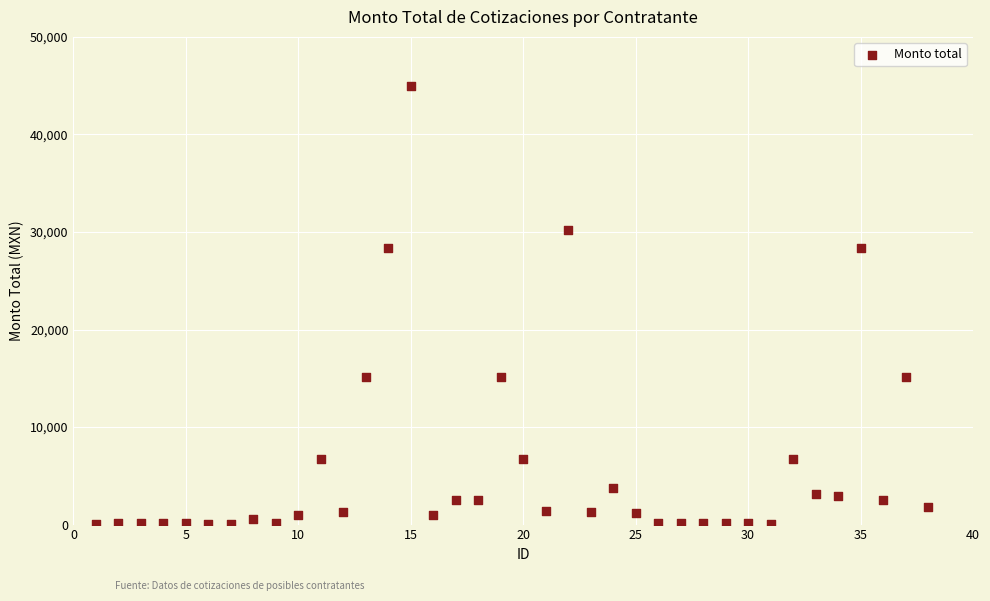

What is the range of X values (max minus min)?

37.0